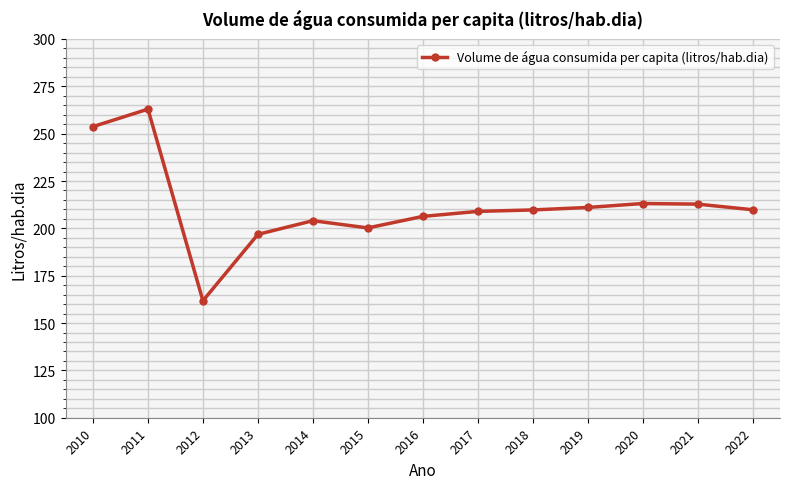

Approximately how many times larger is the value at 2016 compared to 2010?

0.8